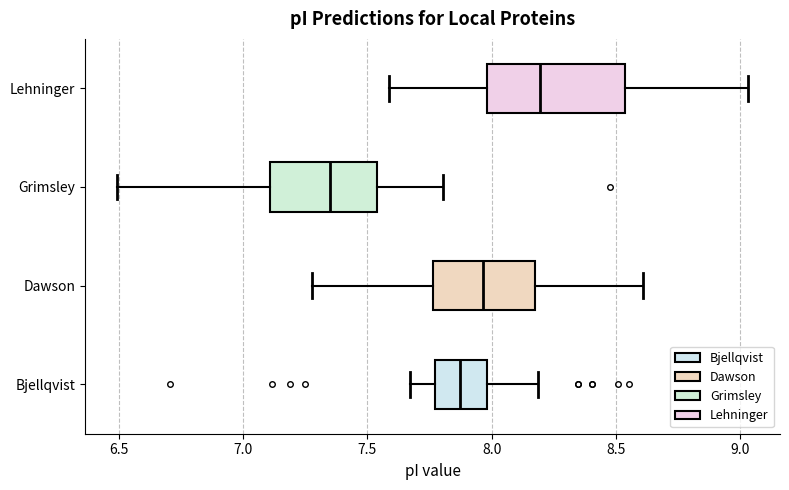

Which box has the furthest to the right median line?

Lehninger